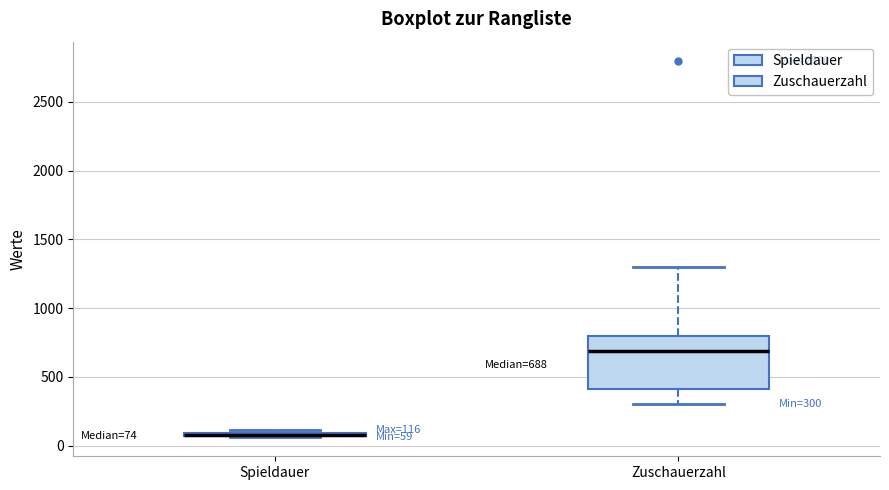

Comparing the boxes themselves (not the whiskers), which one is the tallest?

Zuschauerzahl